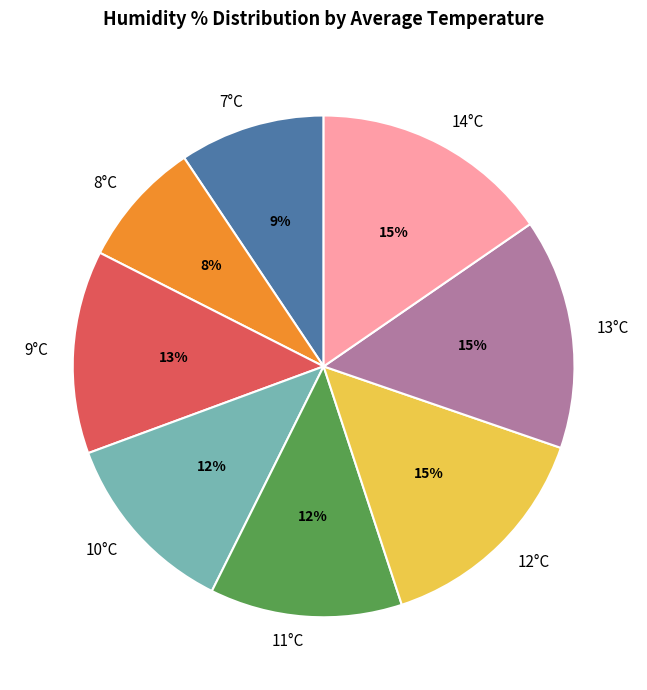

What is the ratio of the value at 9°C to the value at 13°C?

0.9